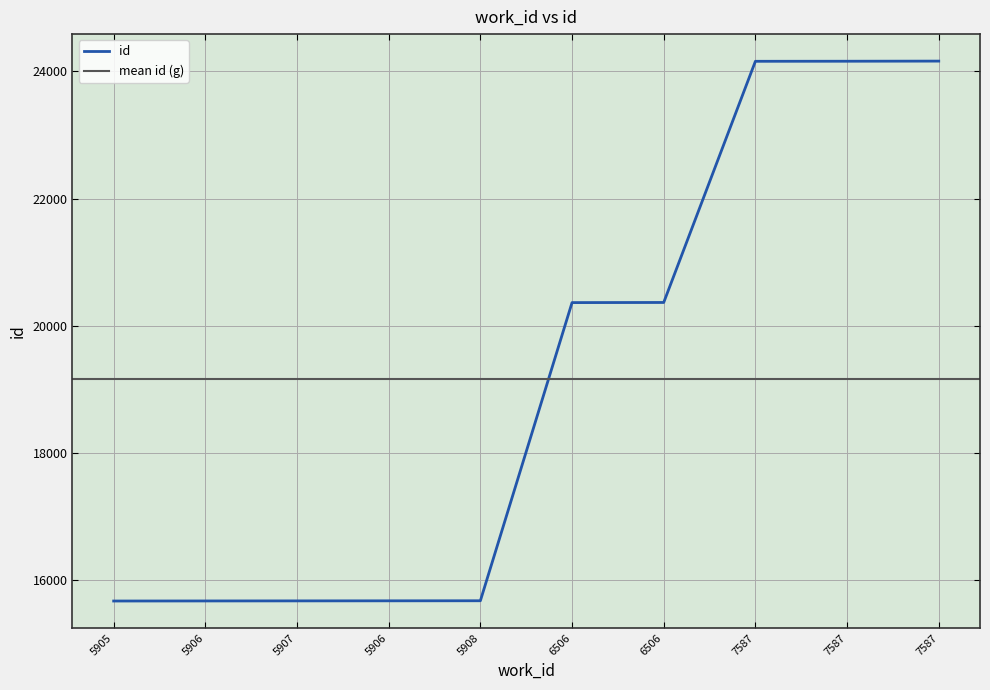

The value at 7587 is 24158. True or false?

True